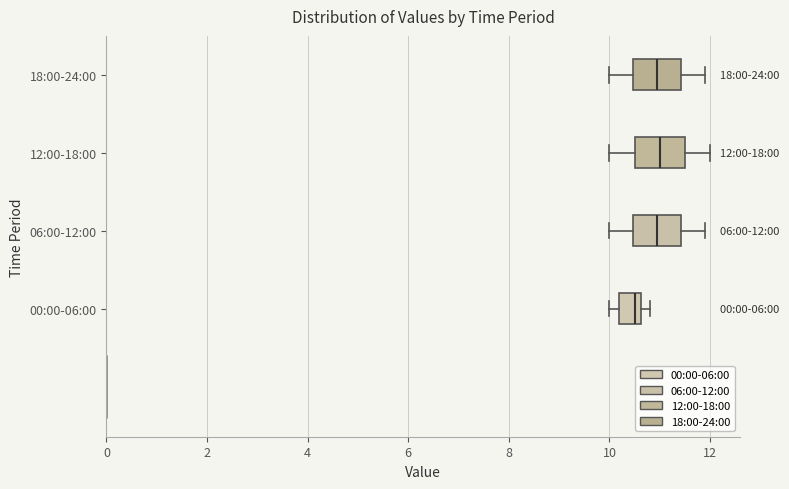

Which box has the furthest to the left median line?

00:00-06:00